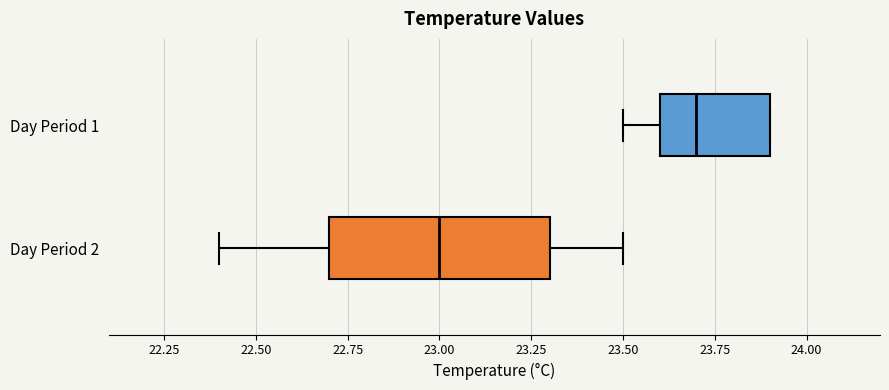

Which box has the furthest to the left median line?

Day Period 2